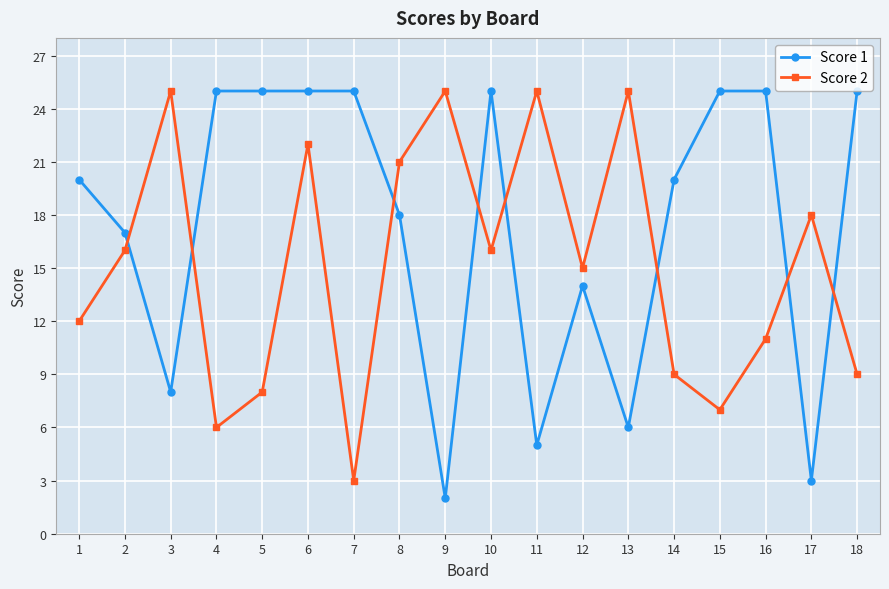

In Score 2, how many points are lower than both neighbors (excluding endpoints)?

5